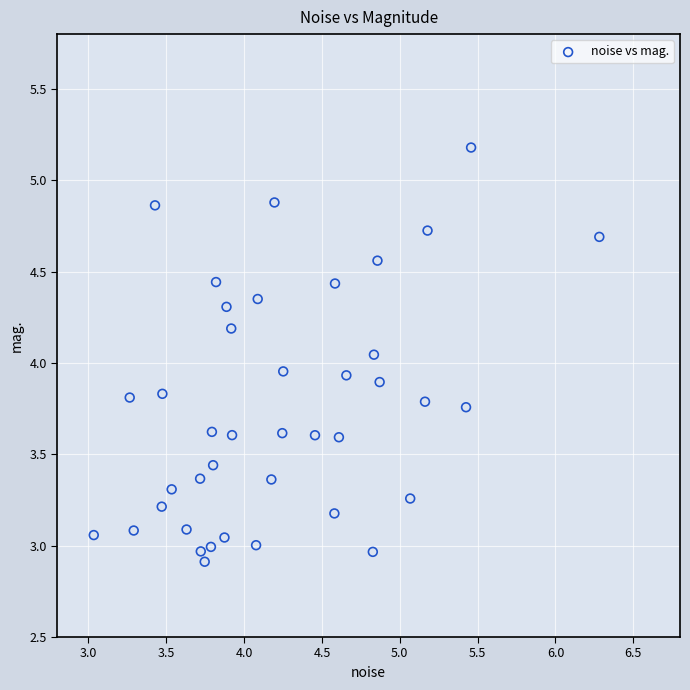

What is the range of Y values (max minus min)?

2.3